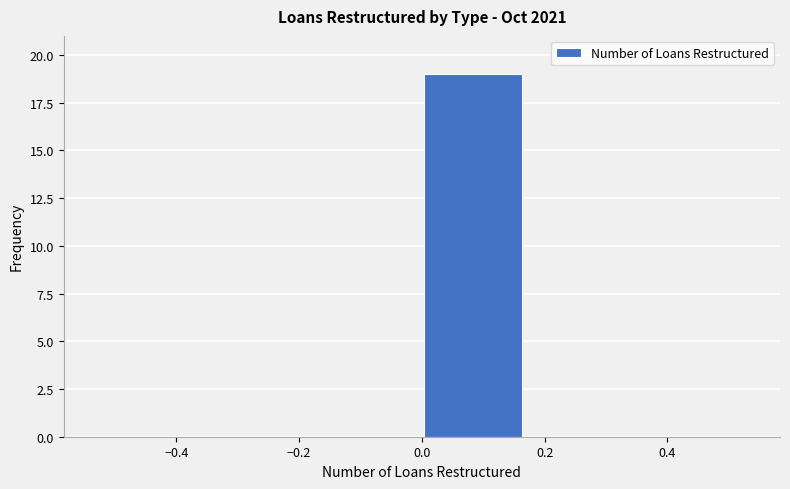

Reading left to right, list every bar in this chart as the range it spans on the x-axis followed by its height. Neither the bar edges nor the heights are printed on the chart, so give them approximately, as read against the axes.

-0.50 to -0.34: 0
-0.34 to -0.16: 0
-0.16 to 0.00: 0
0.00 to 0.16: 19
0.16 to 0.34: 0
0.34 to 0.50: 0